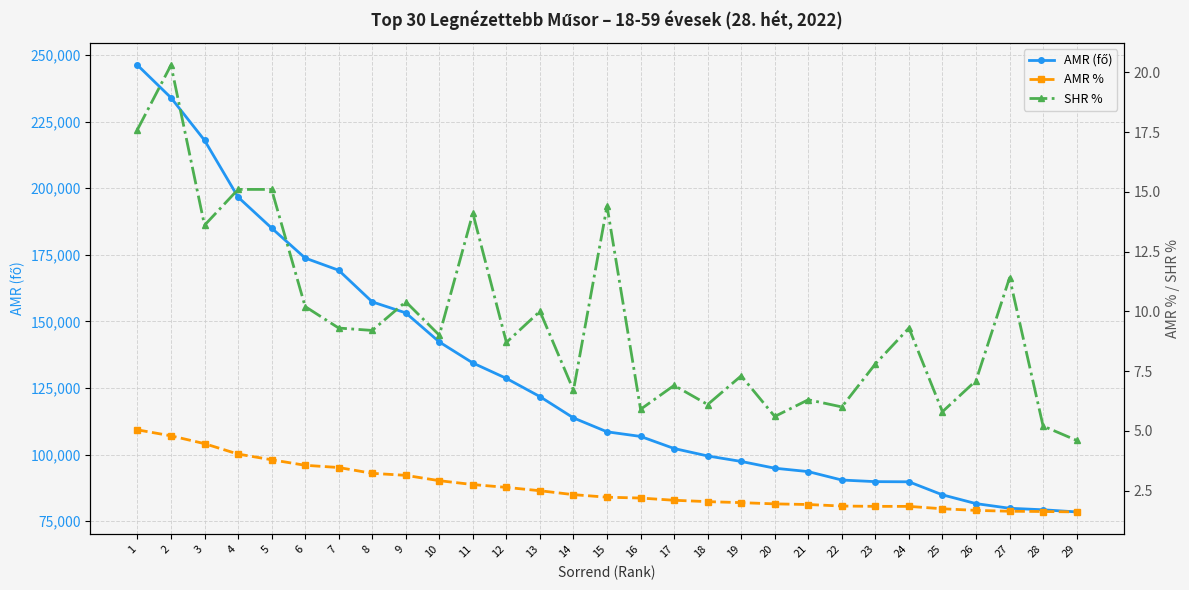

What is the sum of all AMR % values?

76.8